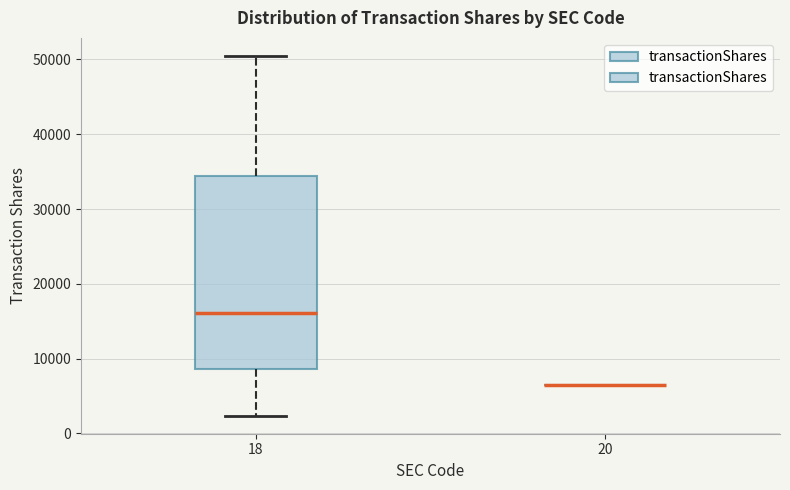

Reading left to right, transcribe this box plot: for each box, give where its median line is, the range the box spans, and where its two whiskers end, as read against the y-axis. The values are not printed on the chart, so give them approximately, as read against the axis.

18: median 16000, box 9000 to 34000, whiskers 2000 to 50000
20: box collapsed to a line at 7000, whiskers 7000 to 7000